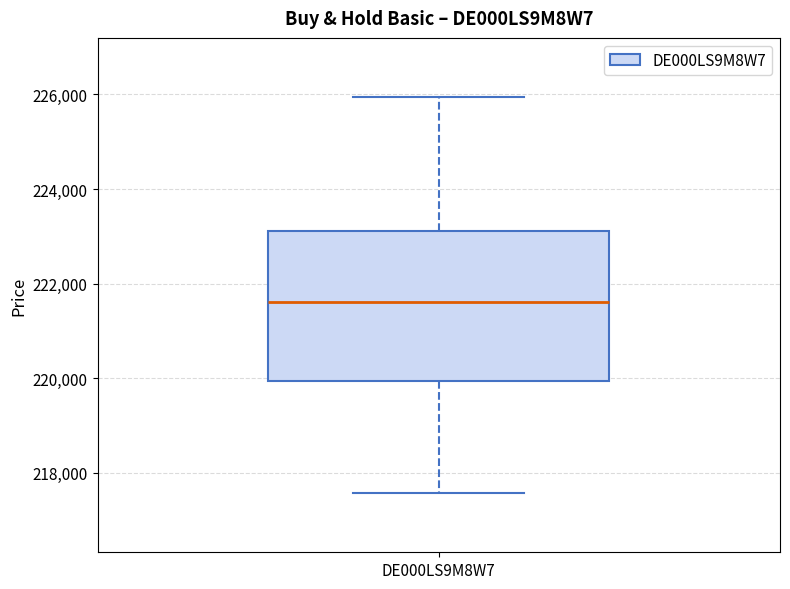

Transcribe this box plot: give where the median line is, the range the box spans, and where the two whiskers end, as read against the y-axis. The values are not printed on the chart, so give them approximately, as read against the axis.

median 221600, box 220000 to 223200, whiskers 217600 to 226000